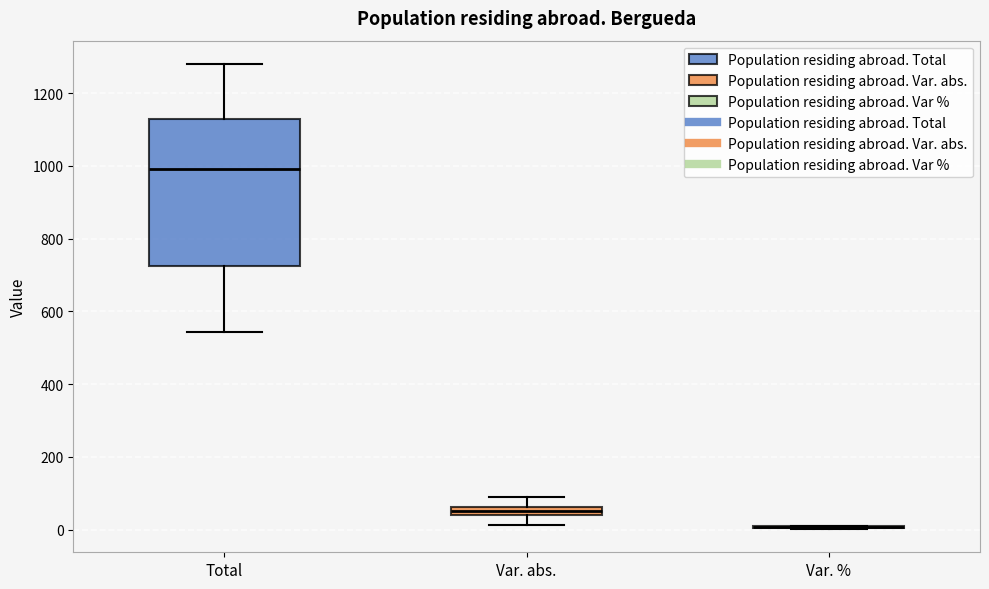

Comparing the boxes themselves (not the whiskers), which one is the tallest?

Total